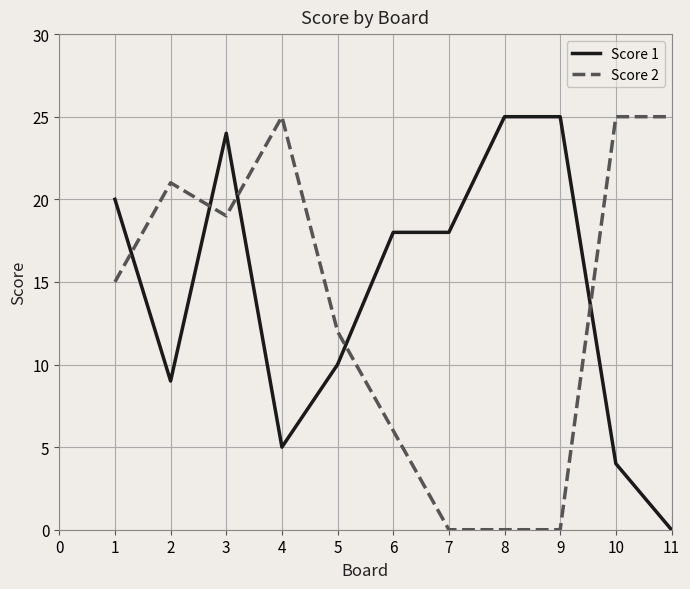

Reading right to left, list all the values displayed in this chart.

Score 1: 0	4	25	25	18	18	10	5	24	9	20
Score 2: 25	25	0	0	0	6	12	25	19	21	15